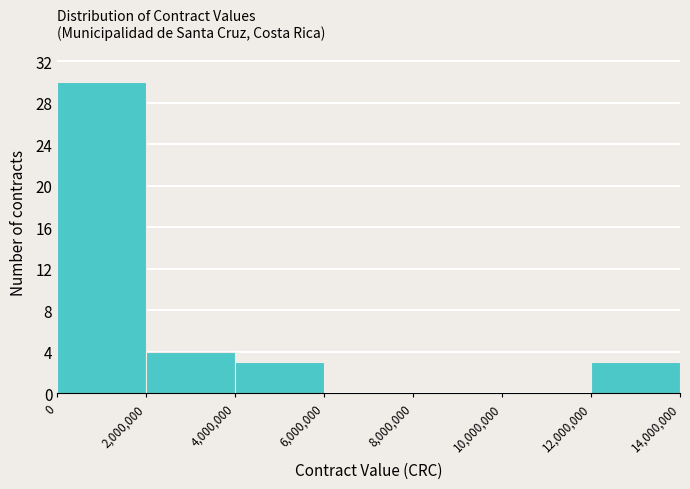

Reading left to right, transcribe this chart: for each bar, give the range it covers on the x-axis and its height. The values are not printed on the chart, so give them approximately, as read against the axis.

0 to 2,000,000: 30
2,000,000 to 4,000,000: 4
4,000,000 to 6,000,000: 3
6,000,000 to 8,000,000: 0
8,000,000 to 10,000,000: 0
10,000,000 to 12,000,000: 0
12,000,000 to 14,000,000: 3